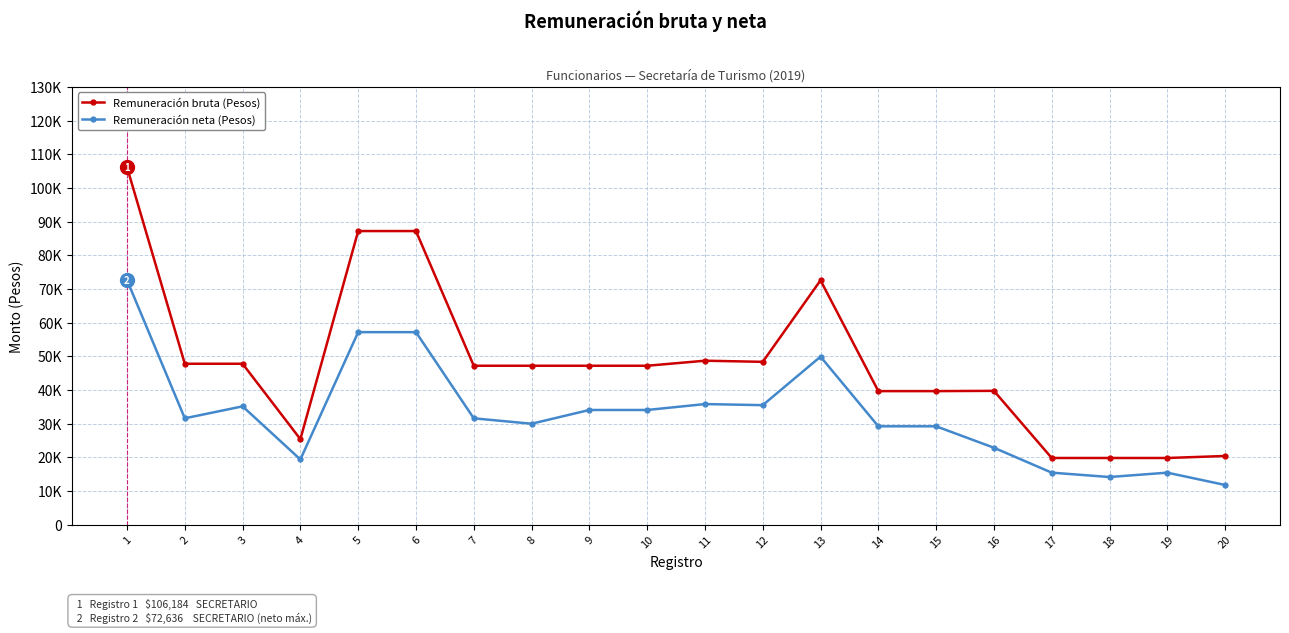

At how many categories does at least one series exceed 38265?

15